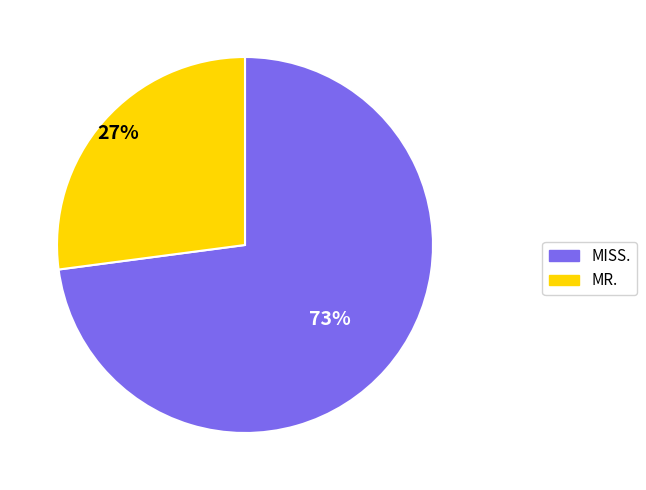

Approximately how many times larger is the value at MISS. compared to MR.?

2.7